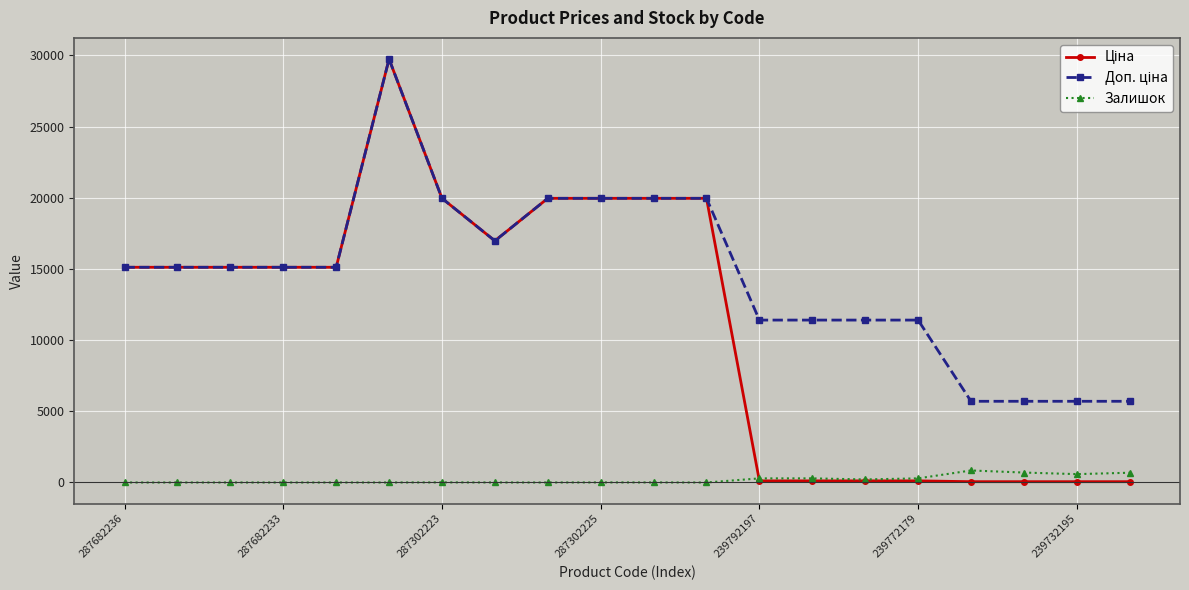

True or false: Залишок has more than 0 points higher than both neighbors.

True